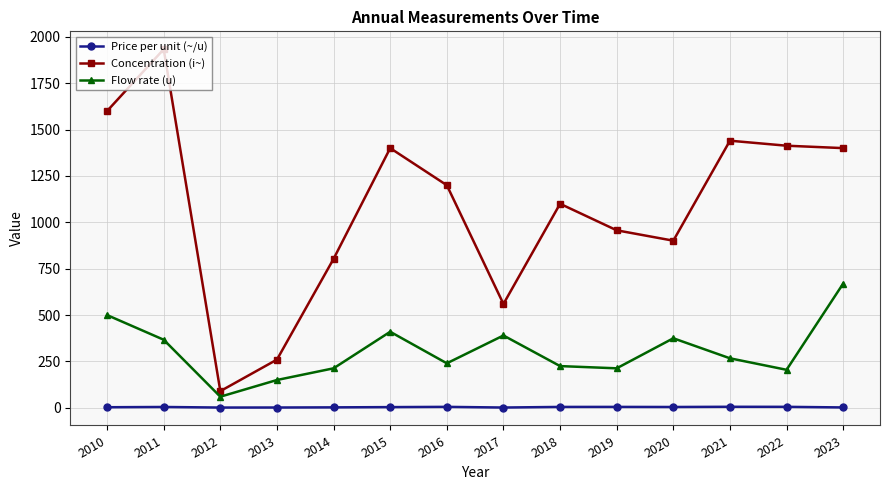

Is it true that Price per unit (~/u) equals 2.5 at 2014?

True